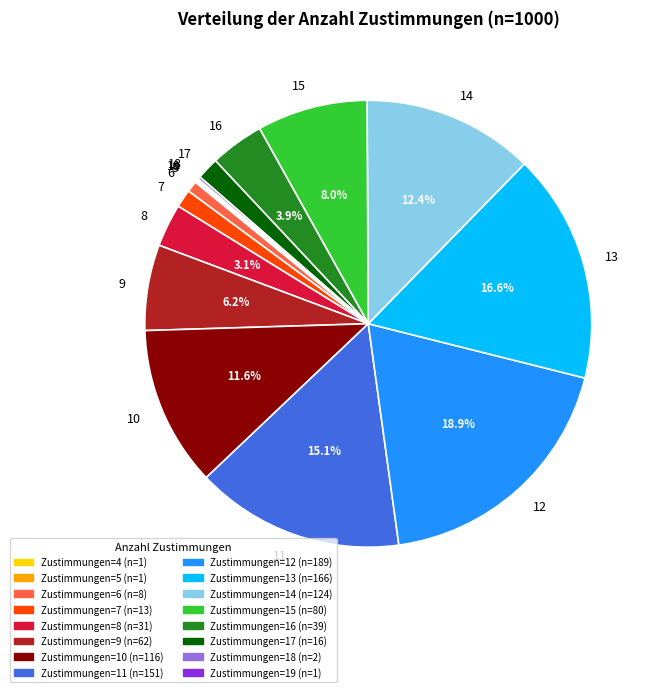

What percentage is the 6 slice, to the nearest percent?

1%